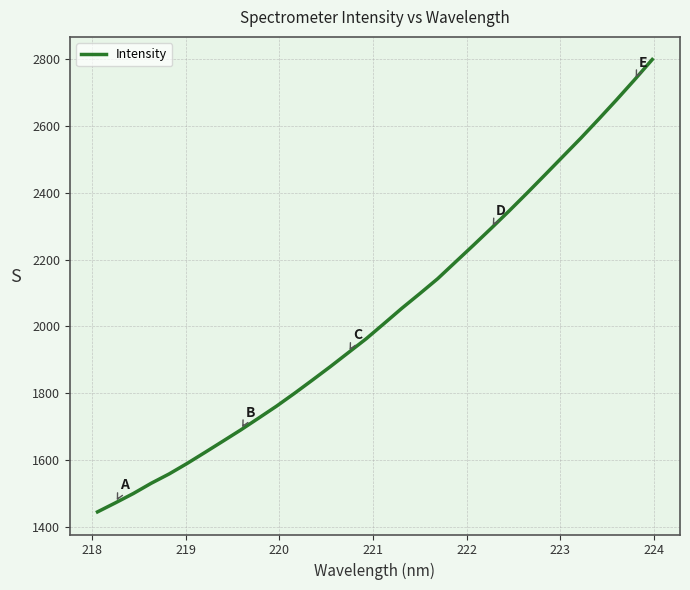

What is the minimum value shown in the chart?

1444.8